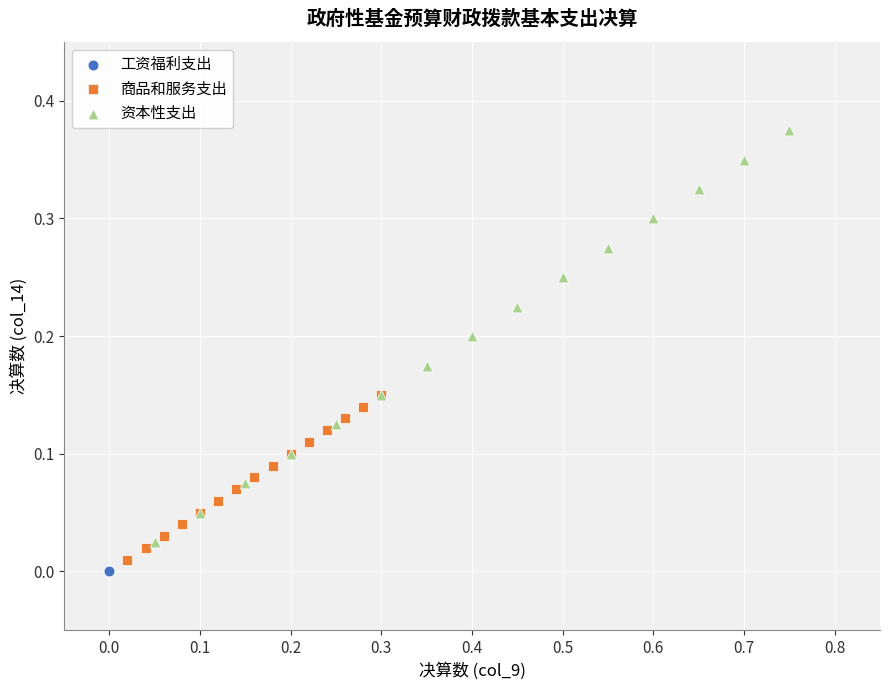

Which series contains the lowest Y value?

工资福利支出